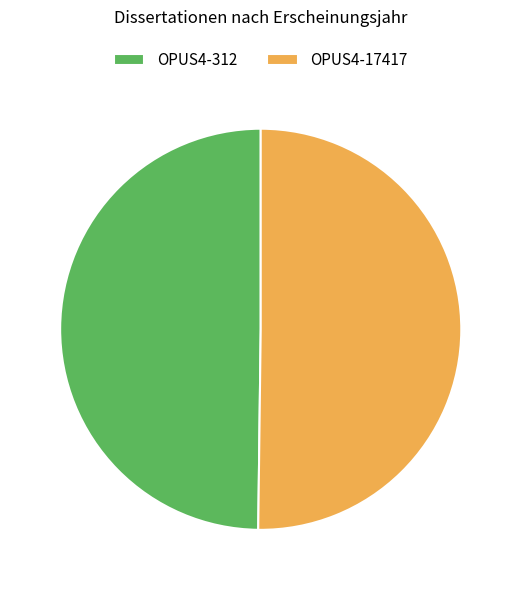

How many slices are in this pie chart?

2